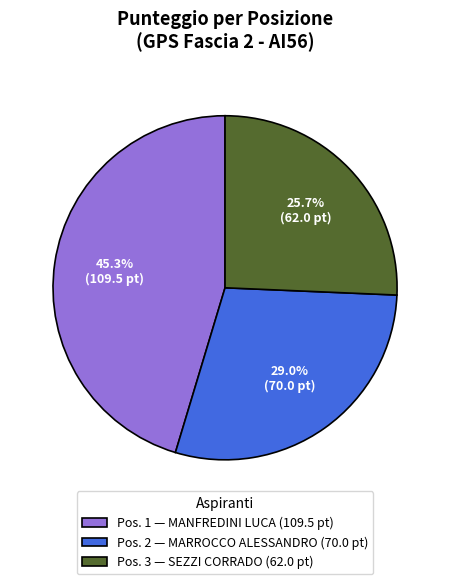

Between Pos. 2 — MARROCCO ALESSANDRO (70.0 pt) and Pos. 1 — MANFREDINI LUCA (109.5 pt), which is larger?

Pos. 1 — MANFREDINI LUCA (109.5 pt)